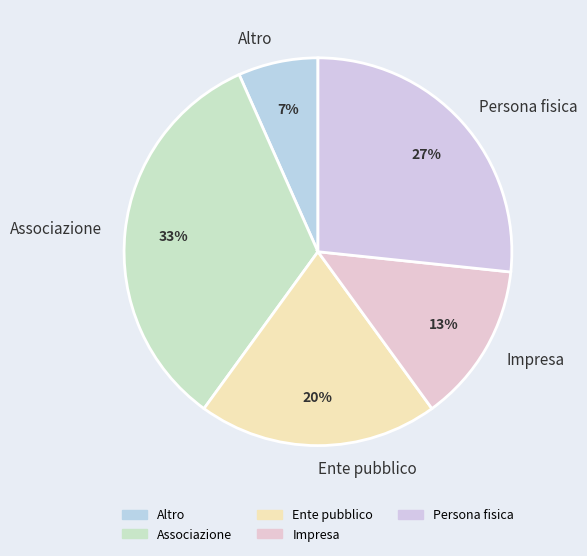

The Impresa slice represents 22% of the pie. True or false?

False